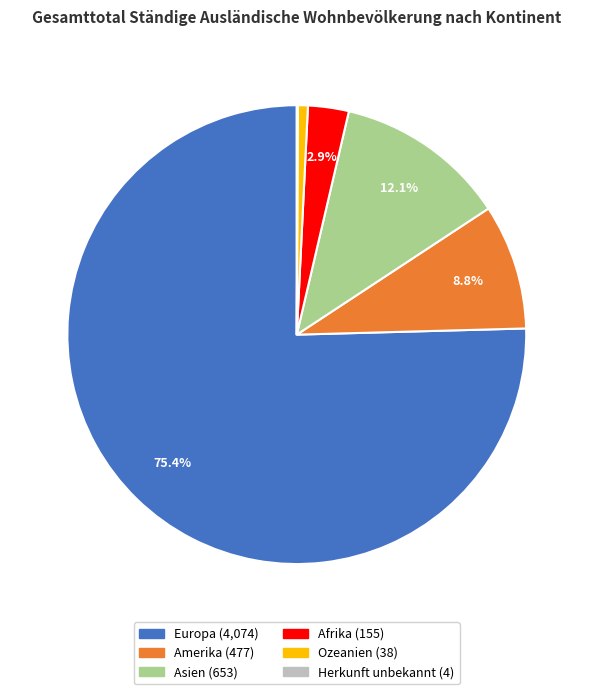

Which slice is the largest?

Europa